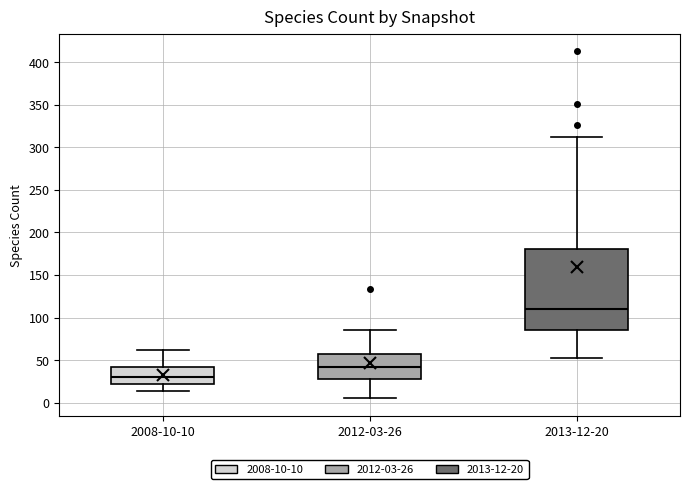

Where does the median line of the box for 2008-10-10 sit on the y-axis? The values are not printed on the chart, so give them approximately, as read against the axis.

30